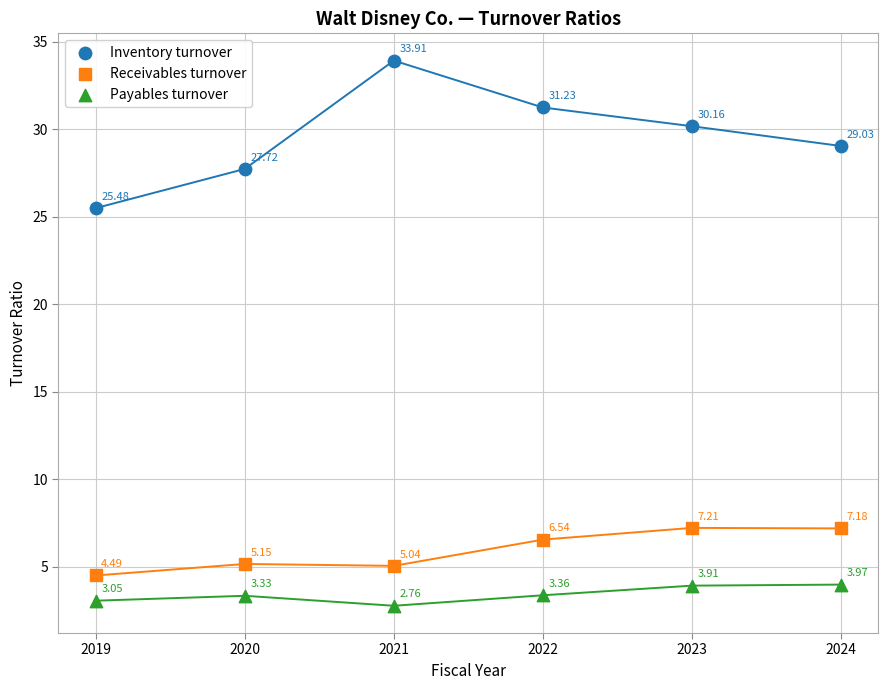

What is the X range (max minus min) for the scatter plot?

5.0